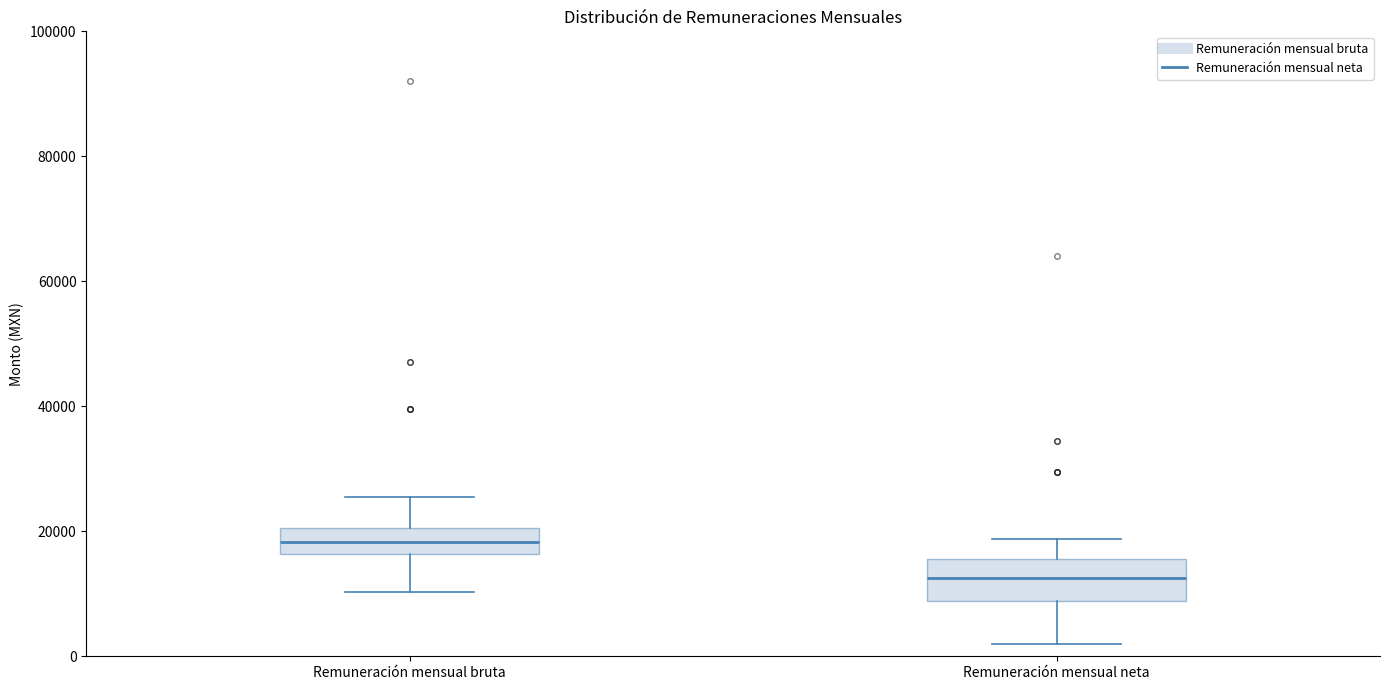

Which box has the lowest median line?

Remuneración mensual neta